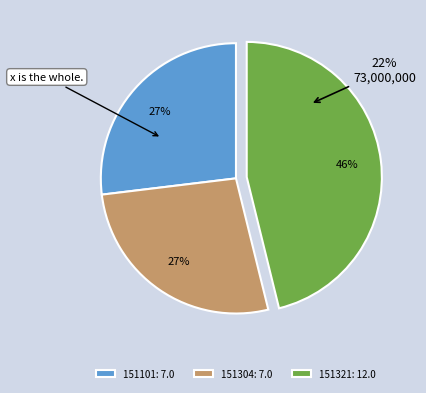

To the nearest percent, what is the difference between the 151304 and 151321 slice percentages?

19%